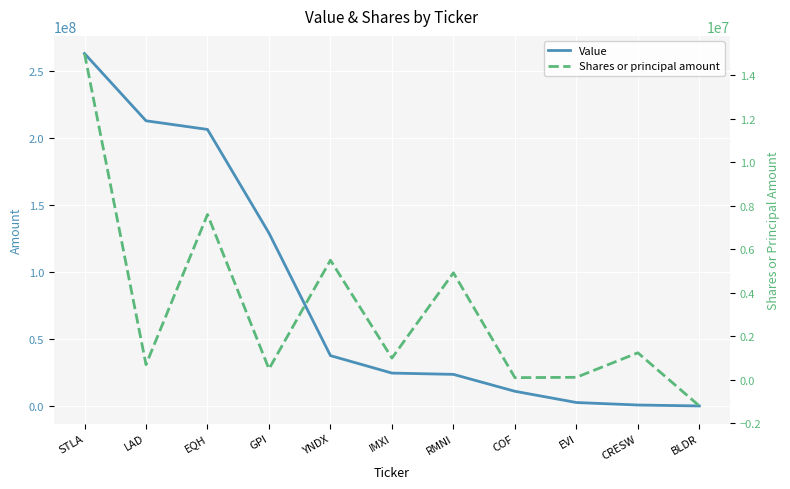

Rank the series by their maximum value, from lowest to highest.

Shares or principal amount, Value